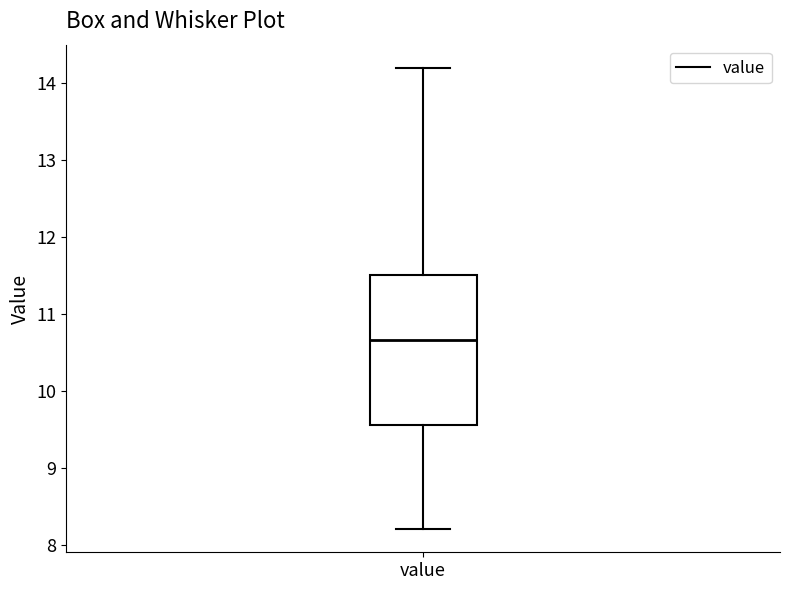

Where does the upper whisker of the box for value end on the y-axis? The values are not printed on the chart, so give them approximately, as read against the axis.

14.2